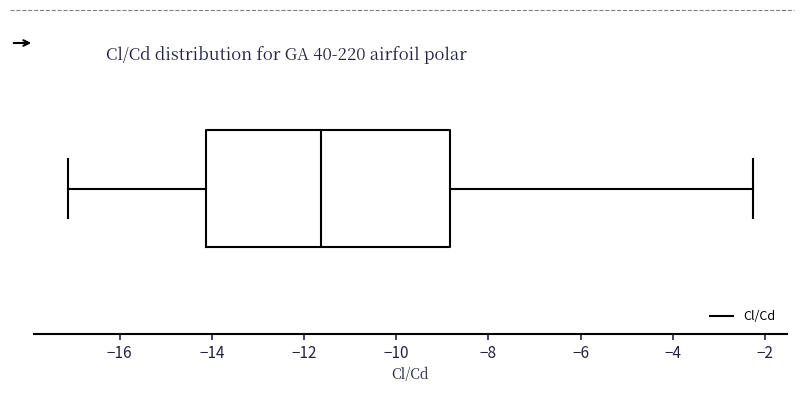

Read this box plot against the x-axis: the position of the median line, the range covered by the box, and the ends of both whiskers. The values are not printed on the chart, so give them approximately, as read against the axis.

median -11.6, box -14.2 to -8.8, whiskers -17.2 to -2.2